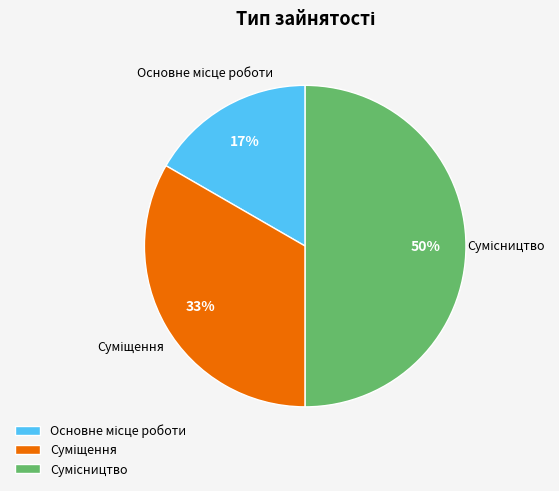

To the nearest percent, what is the difference between the largest and smallest slice percentages?

33%